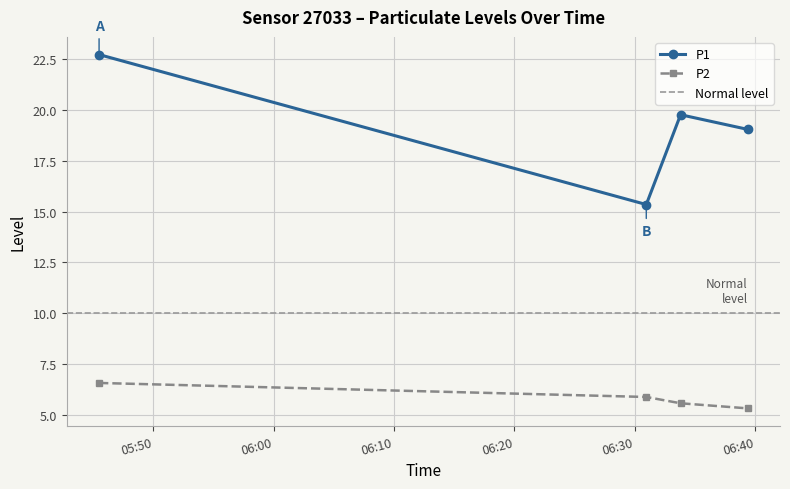

True or false: P2 and P1 intersect in this chart.

False